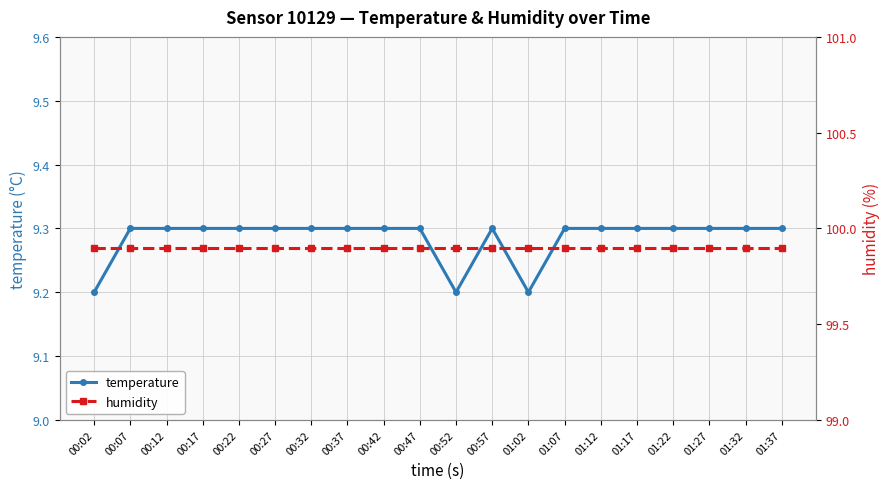

Which series changed the most between 01:12 and 01:27?

temperature